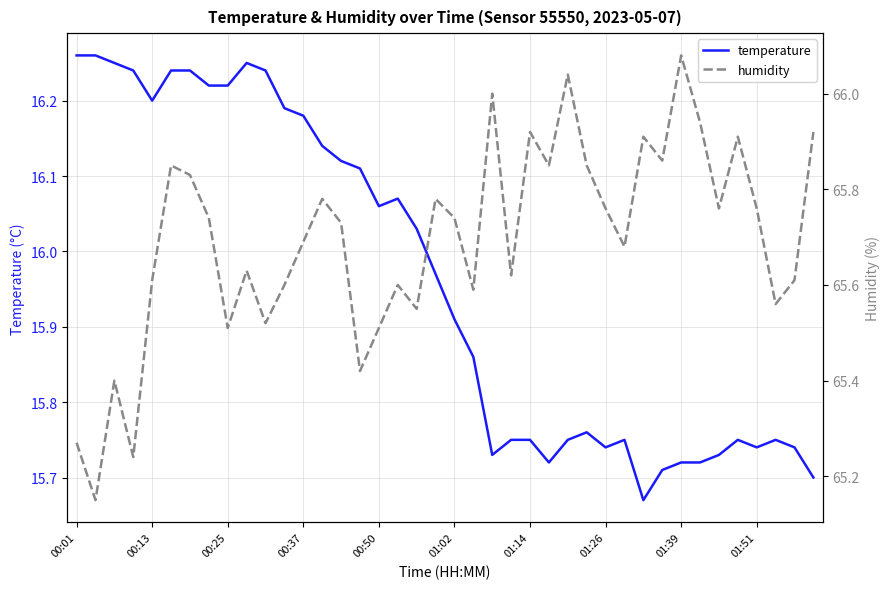

How many lines are shown in the chart?

2